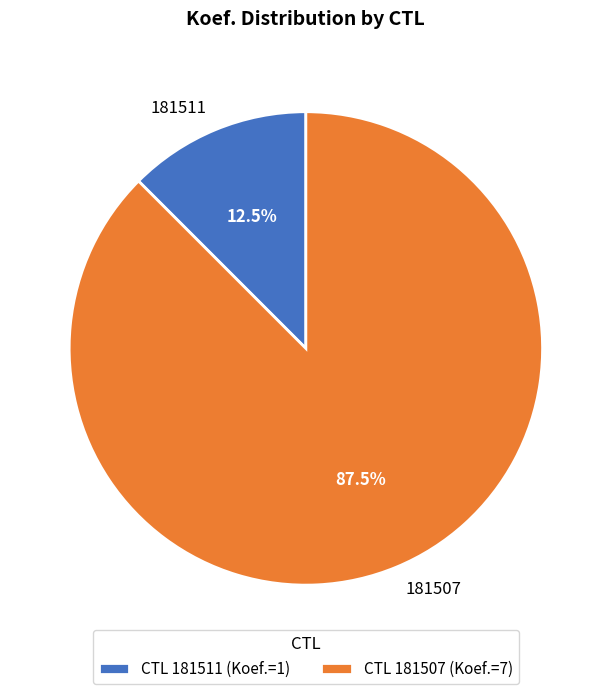

What is the majority slice?

181507